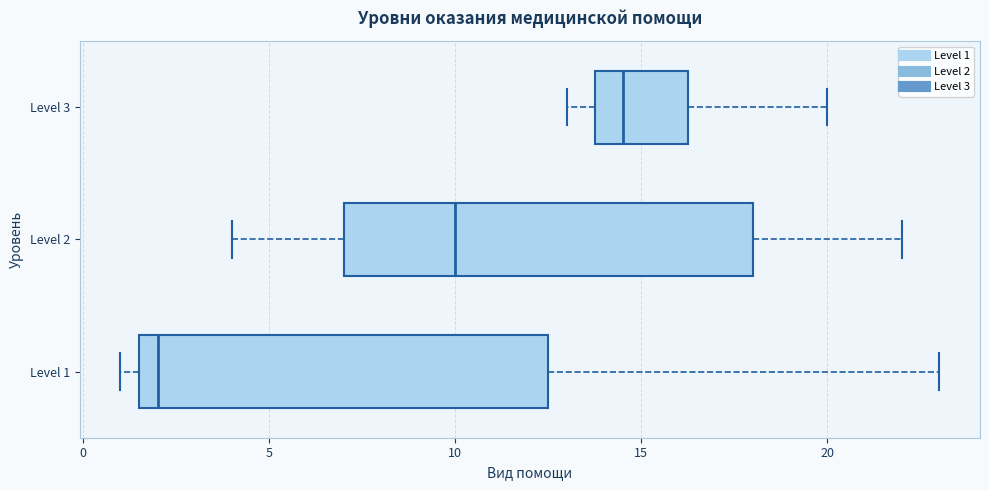

Reading bottom to top, transcribe this box plot: for each box, give where its median line is, the range the box spans, and where its two whiskers end, as read against the x-axis. The values are not printed on the chart, so give them approximately, as read against the axis.

Level 1: median 2.0, box 1.5 to 12.5, whiskers 1.0 to 23.0
Level 2: median 10.0, box 7.0 to 18.0, whiskers 4.0 to 22.0
Level 3: median 14.5, box 14.0 to 16.5, whiskers 13.0 to 20.0